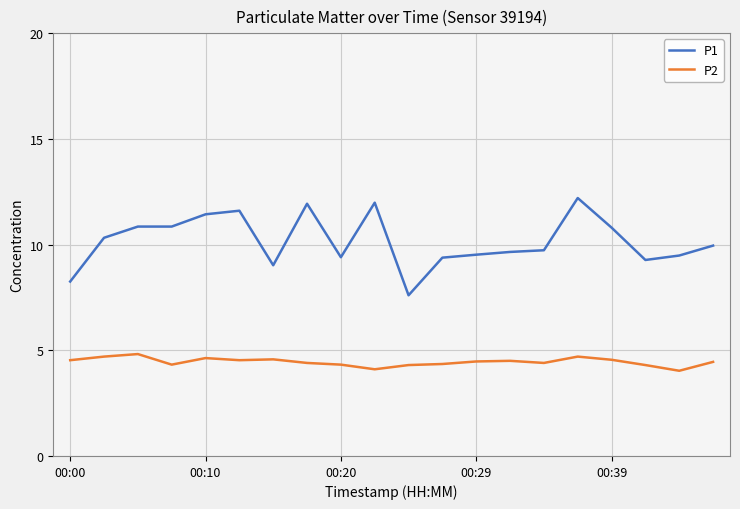

True or false: P1 and P2 intersect in this chart.

False